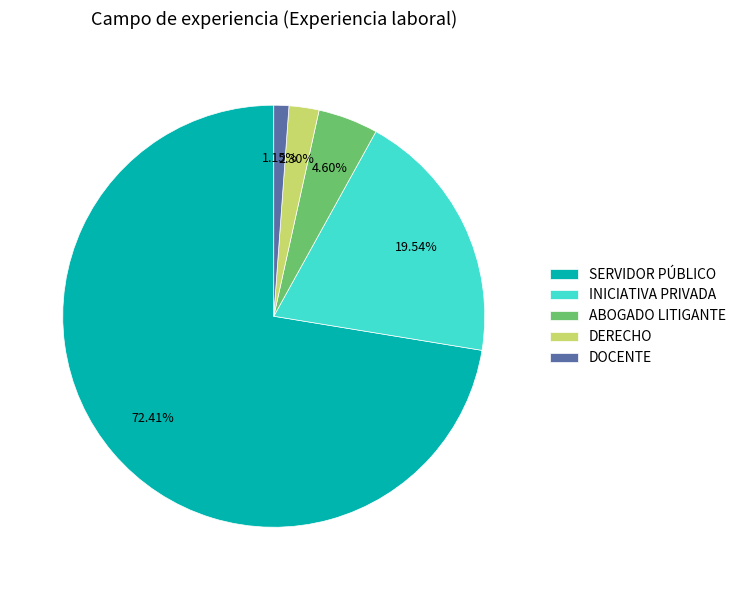

How many slices are in this pie chart?

5